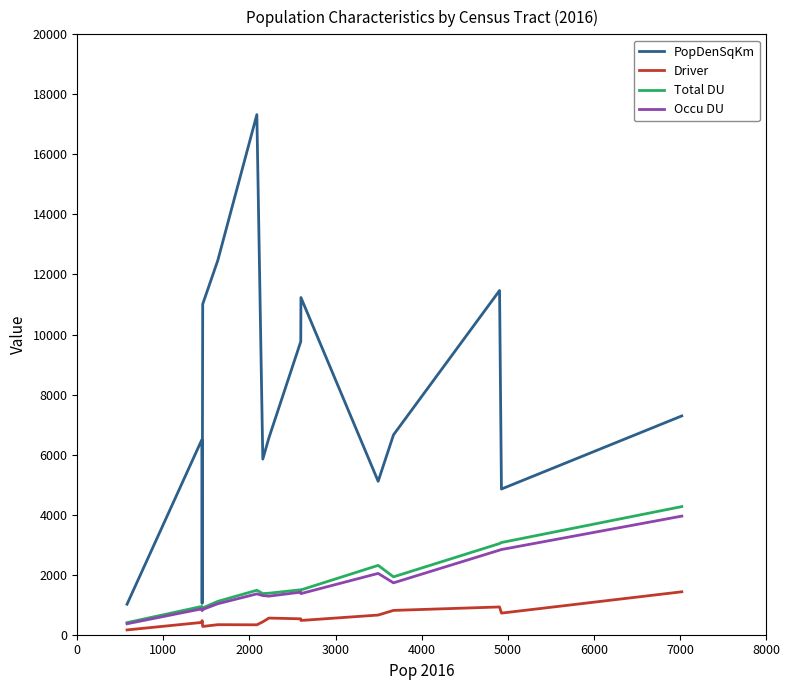

Which series has the widest spread of values?

PopDenSqKm